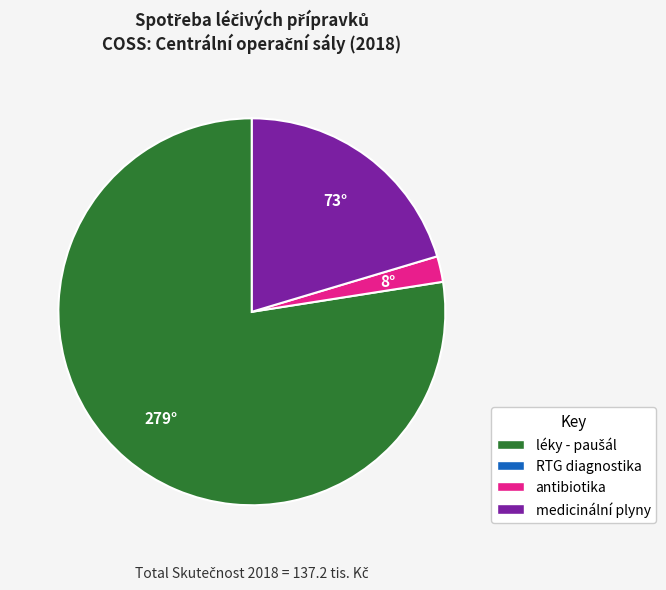

Count the number of slices in the pie.

3